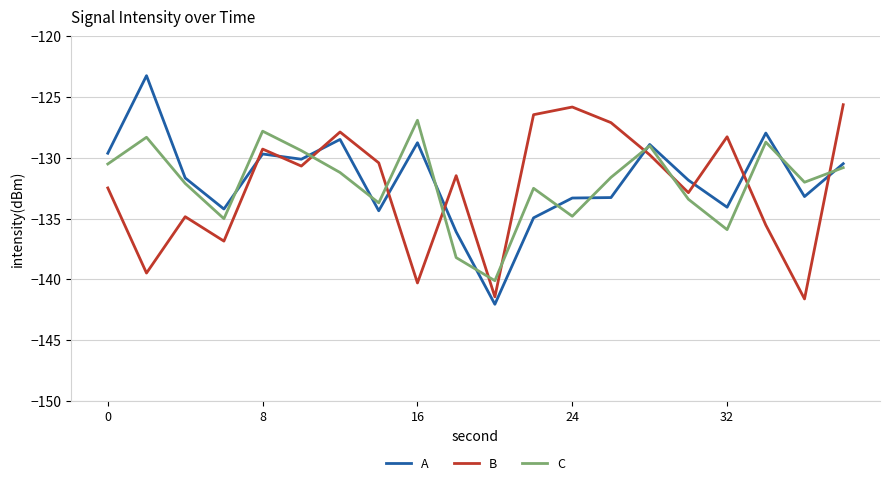

What is the smallest value displayed?

-142.0